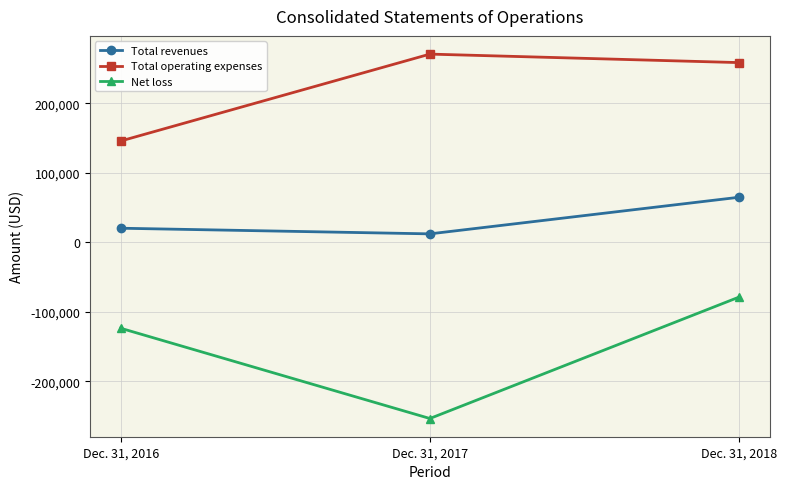

Reading right to left, list all the values displayed in this chart.

Total revenues: Dec. 31, 2018=64725	Dec. 31, 2017=12066	Dec. 31, 2016=20183
Total operating expenses: Dec. 31, 2018=258364	Dec. 31, 2017=270584	Dec. 31, 2016=145582
Net loss: Dec. 31, 2018=-78822	Dec. 31, 2017=-253482	Dec. 31, 2016=-123653